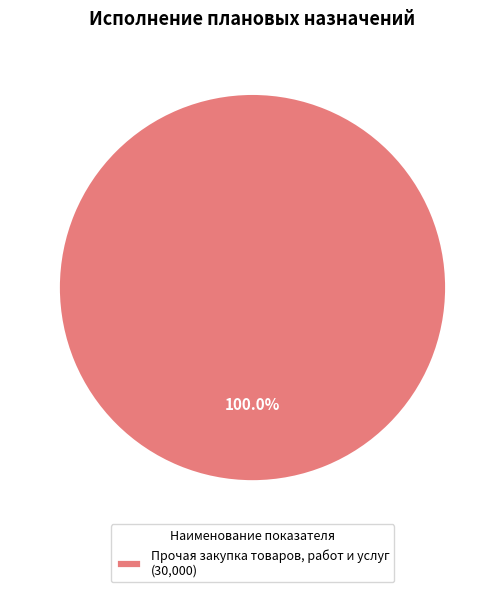

Rank the categories by value from highest to lowest.

Прочая закупка товаров, работ и услуг (30,000)